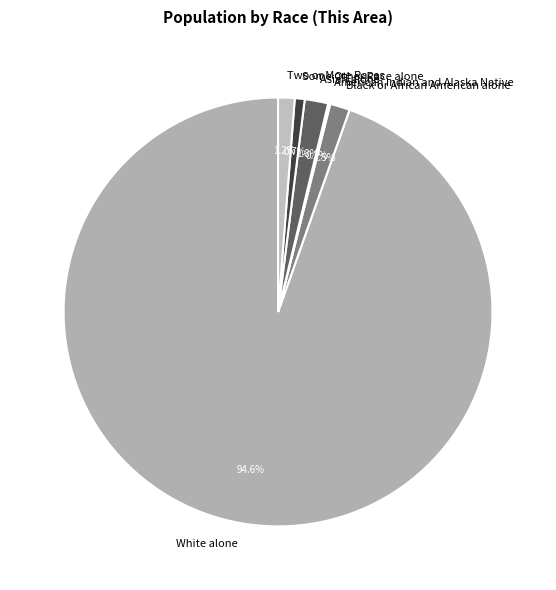

Which category has the biggest portion of the pie?

White alone